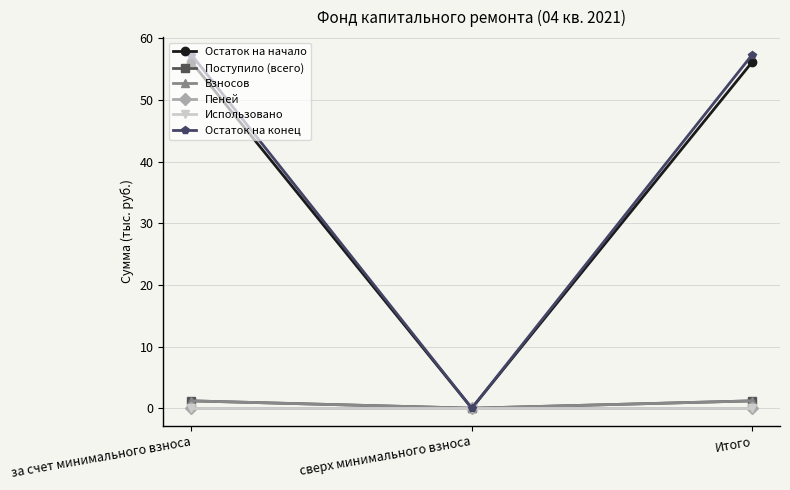

What is the value of the Поступило (всего) point at the 1st from the left?

1.2